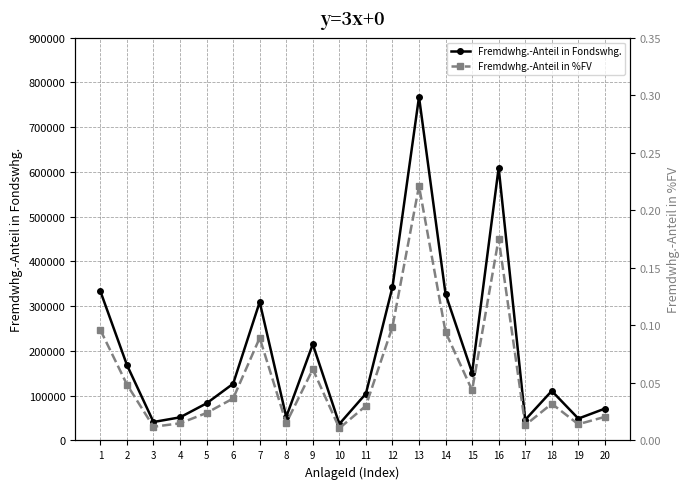

Reading right to left, list all the values displayed in this chart.

Fremdwhg.-Anteil in Fondswhg.: 71106.8	48848.7	110661.9	46050.7	609270.2	151439.4	327090.6	767631.6	342690.0	104541.2	36804.0	214911.6	52516.6	309355.6	126696.4	82963.2	51645.3	41257.7	168635.0	333388.6
Fremdwhg.-Anteil in %FV: 0.0	0.0	0.0	0.0	0.2	0.0	0.1	0.2	0.1	0.0	0.0	0.1	0.0	0.1	0.0	0.0	0.0	0.0	0.0	0.1